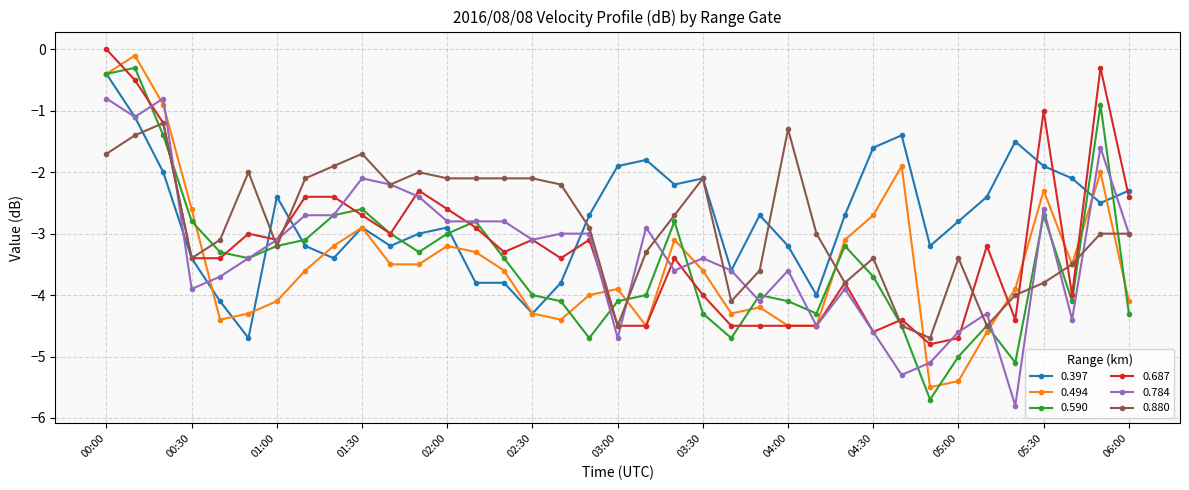

What is the value of the 0.687 point at the 13th from the left?

-2.6